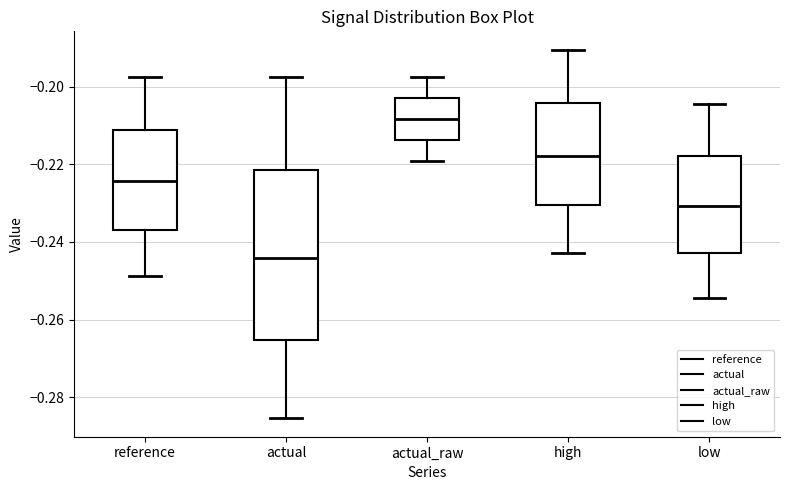

Comparing the boxes themselves (not the whiskers), which one is the tallest?

actual